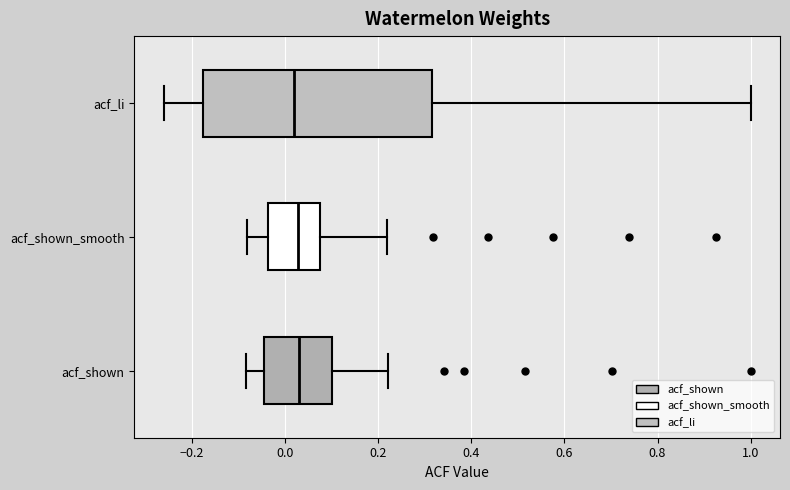

Reading bottom to top, read every box against the x-axis: the position of its median line, the range the box covers, and the ends of its whiskers. The values are not printed on the chart, so give them approximately, as read against the axis.

acf_shown: median 0.02, box -0.04 to 0.10, whiskers -0.08 to 0.22
acf_shown_smooth: median 0.02, box -0.04 to 0.08, whiskers -0.08 to 0.22
acf_li: median 0.02, box -0.18 to 0.32, whiskers -0.26 to 1.00